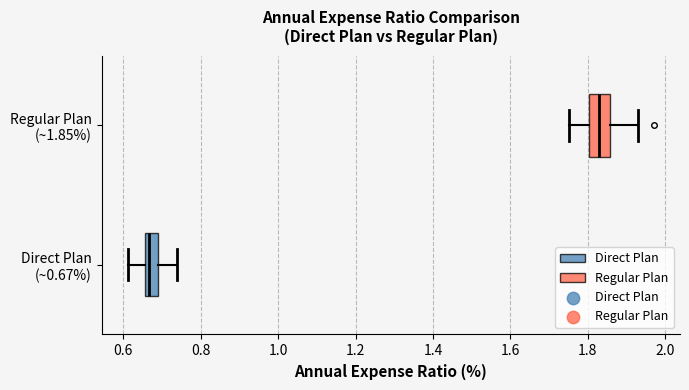

Where does the left whisker of the box for Direct Plan (~0.67%) end on the x-axis? The values are not printed on the chart, so give them approximately, as read against the axis.

0.62